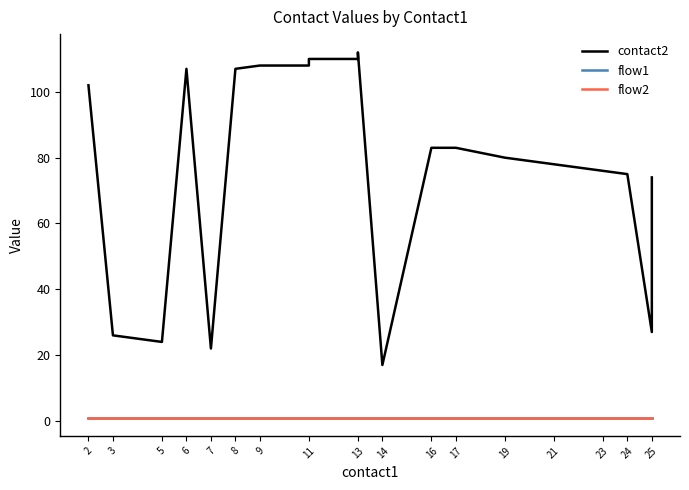

What is the approximate value of flow1 at 21?

1